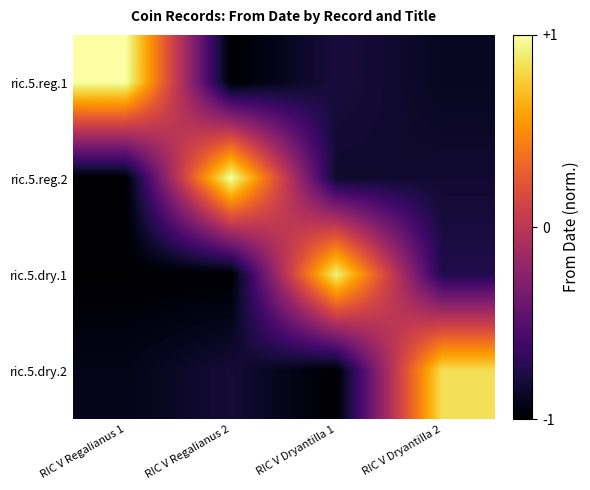

Reading left to right, list all the values displayed in this chart.

ric.5.reg.1: RIC V Regalianus 1=1.0	RIC V Regalianus 2=-1.0	RIC V Dryantilla 1=-0.8	RIC V Dryantilla 2=-0.9
ric.5.reg.2: RIC V Regalianus 1=-1.0	RIC V Regalianus 2=1.0	RIC V Dryantilla 1=-0.8	RIC V Dryantilla 2=-0.8
ric.5.dry.1: RIC V Regalianus 1=-1.0	RIC V Regalianus 2=-1.0	RIC V Dryantilla 1=0.9	RIC V Dryantilla 2=-0.7
ric.5.dry.2: RIC V Regalianus 1=-0.9	RIC V Regalianus 2=-0.8	RIC V Dryantilla 1=-1.0	RIC V Dryantilla 2=0.8